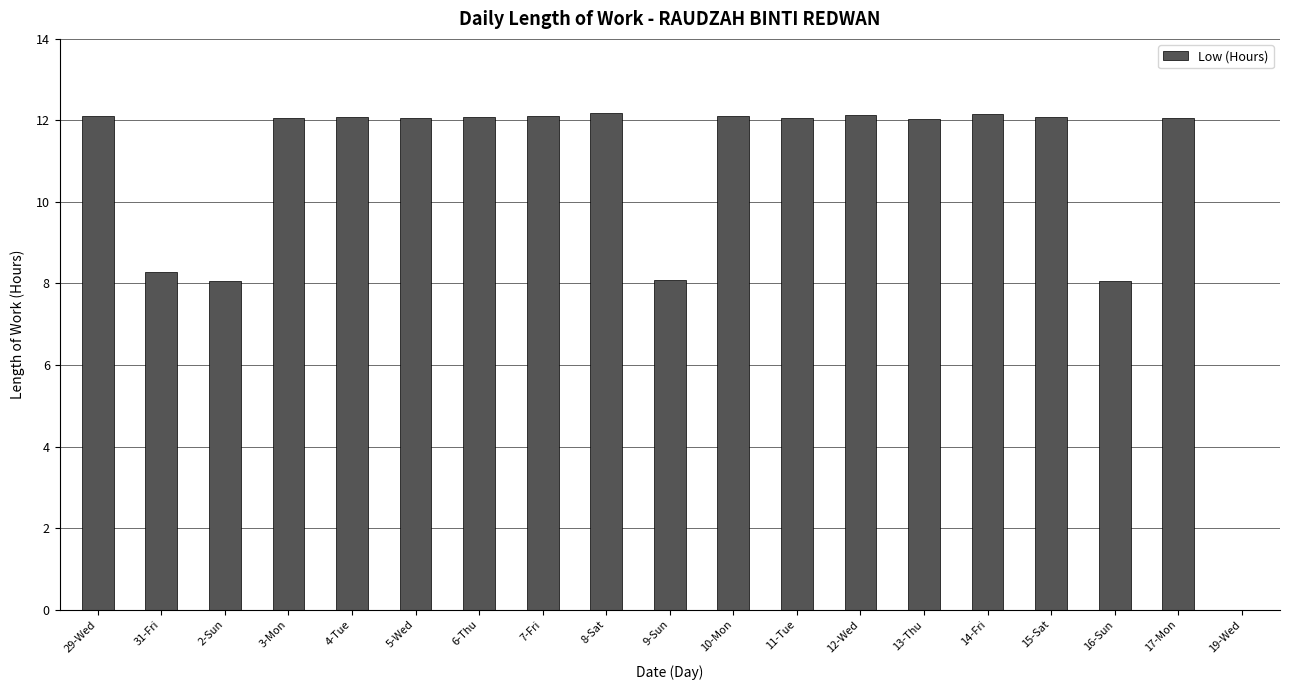

What is the maximum value shown in the chart?

12.2